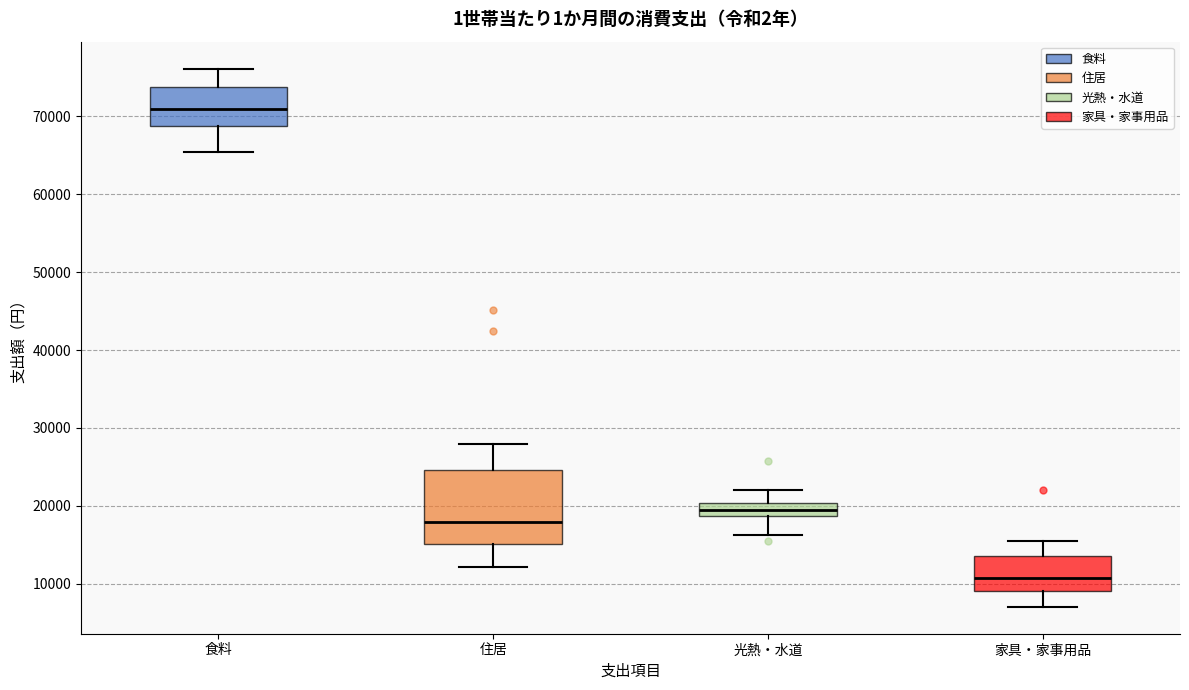

Which box is the tallest, from its lower edge to its upper edge?

住居